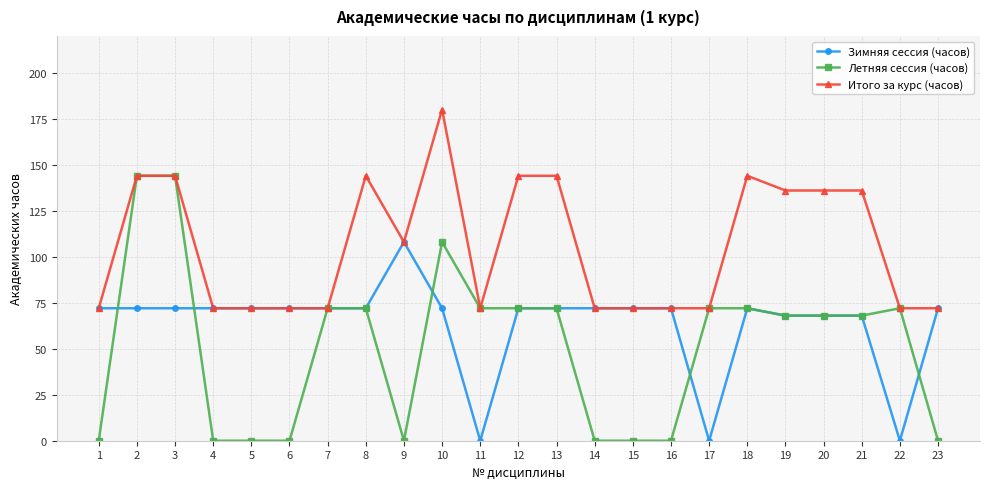

Which series has the widest spread of values?

Летняя сессия (часов)